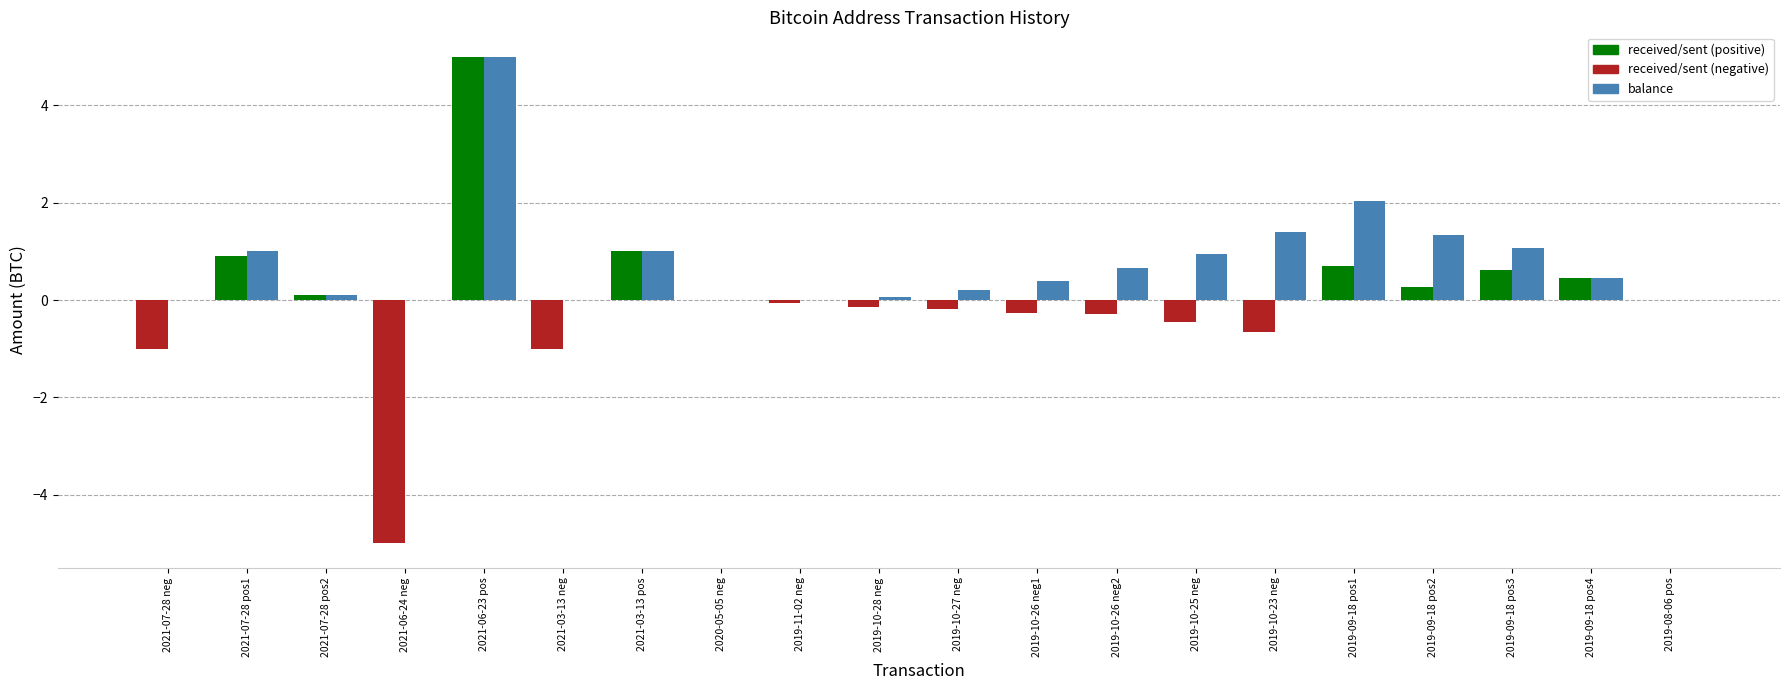

What is the total value across all series at 2021-03-13 neg?

-1.0